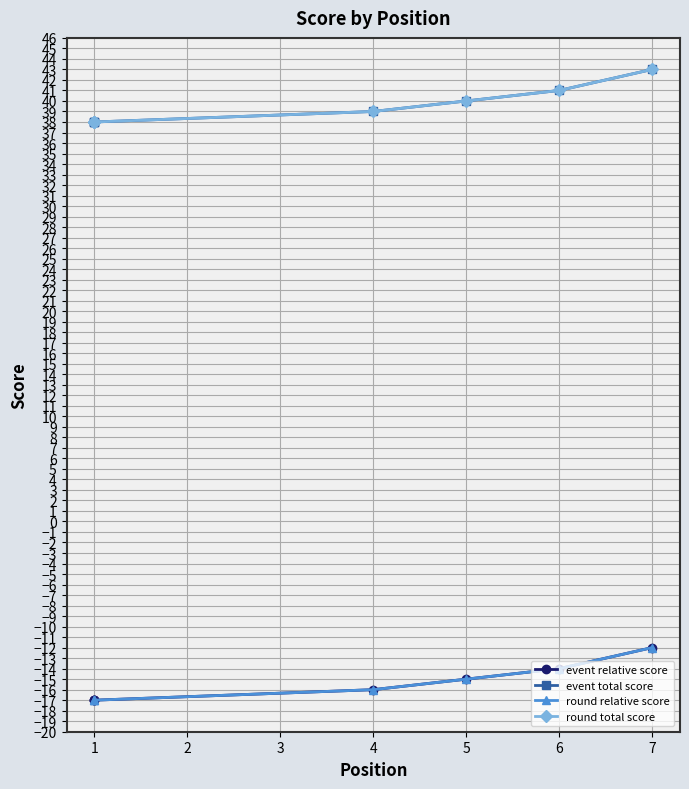

Is it true that event relative score equals -15 at 5?

True